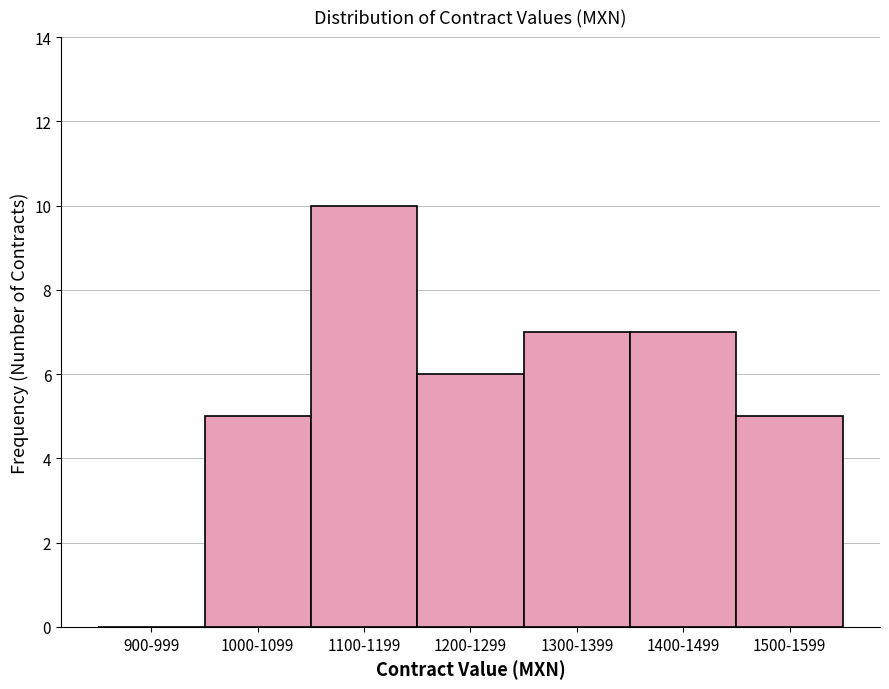

Reading left to right, transcribe all the data shown in this chart.

900-999=0	1000-1099=5	1100-1199=10	1200-1299=6	1300-1399=7	1400-1499=7	1500-1599=5